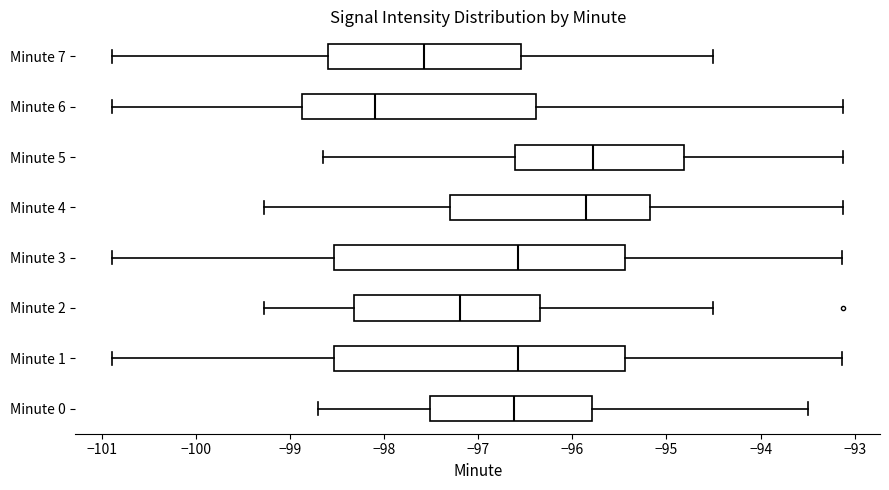

Reading bottom to top, read every box against the x-axis: the position of its median line, the range the box covers, and the ends of its whiskers. The values are not printed on the chart, so give them approximately, as read against the axis.

Minute 0: median -96.6, box -97.5 to -95.8, whiskers -98.7 to -93.5
Minute 1: median -96.6, box -98.5 to -95.4, whiskers -100.9 to -93.1
Minute 2: median -97.2, box -98.3 to -96.3, whiskers -99.3 to -94.5
Minute 3: median -96.6, box -98.5 to -95.4, whiskers -100.9 to -93.1
Minute 4: median -95.9, box -97.3 to -95.2, whiskers -99.3 to -93.1
Minute 5: median -95.8, box -96.6 to -94.8, whiskers -98.6 to -93.1
Minute 6: median -98.1, box -98.9 to -96.4, whiskers -100.9 to -93.1
Minute 7: median -97.6, box -98.6 to -96.5, whiskers -100.9 to -94.5